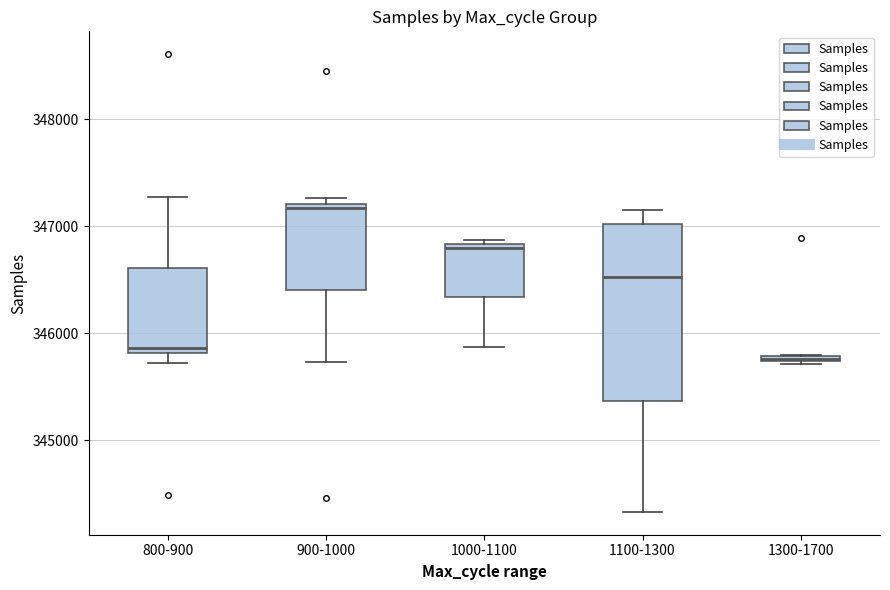

Which box is the tallest, from its lower edge to its upper edge?

1100-1300